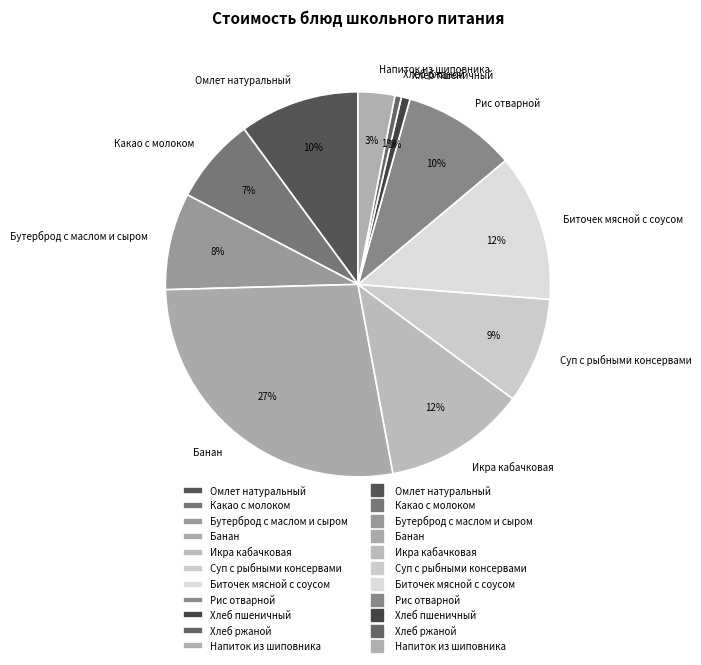

To the nearest percent, what is the average slice percentage?

9%